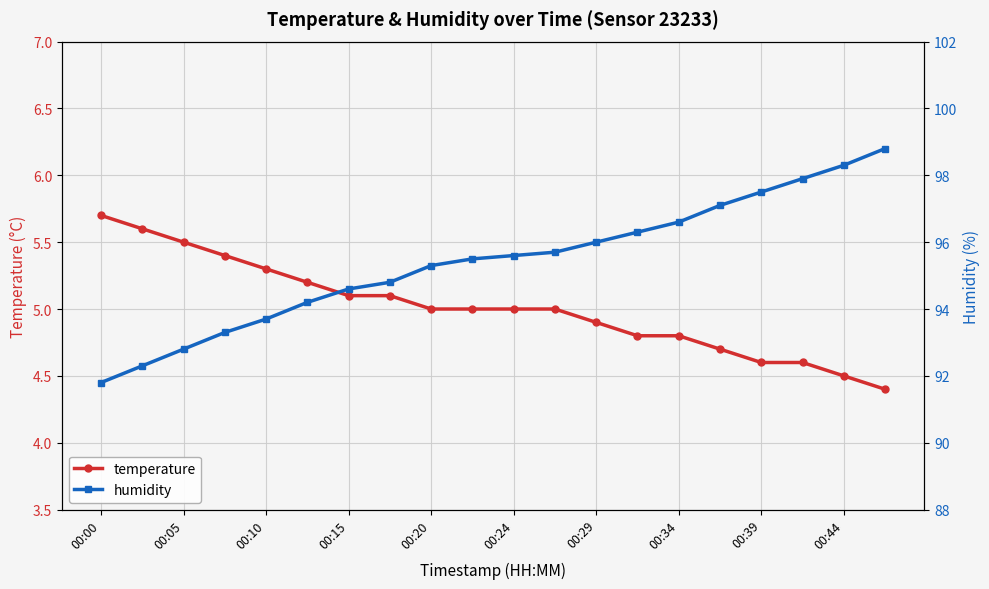

True or false: humidity and temperature cross at least once.

False